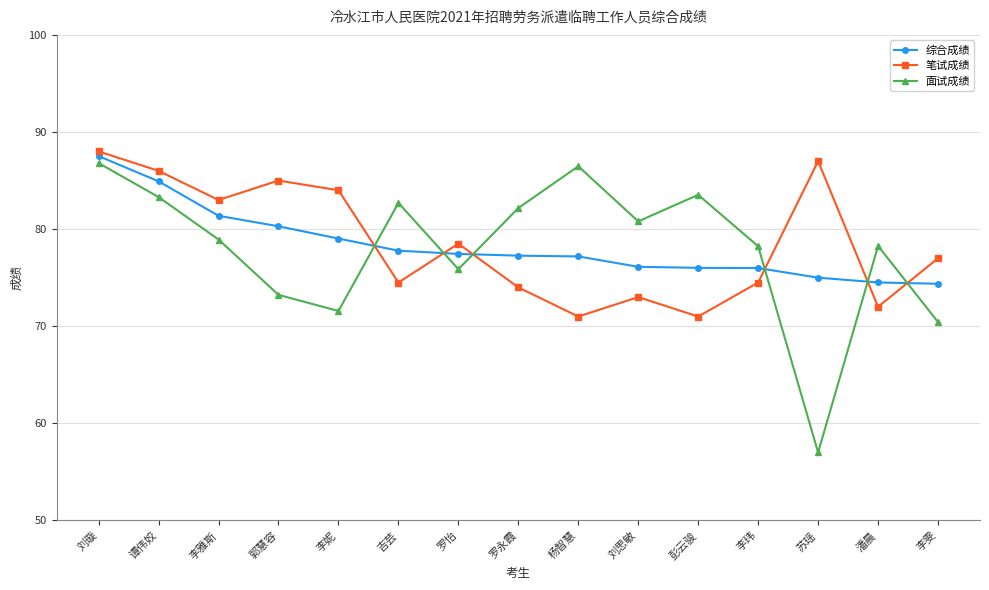

The 面试成绩 series shows 52.2 at 刘璇. True or false?

False